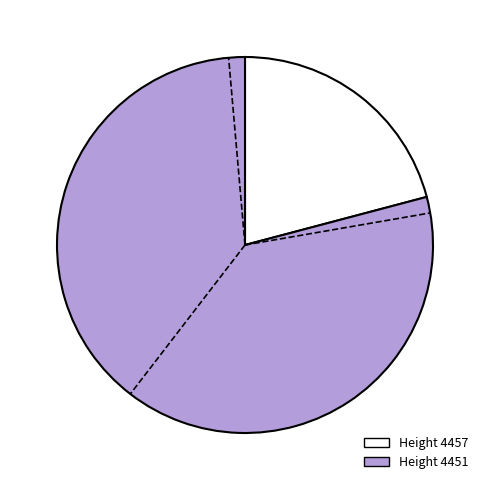

How many slices are in this pie chart?

2